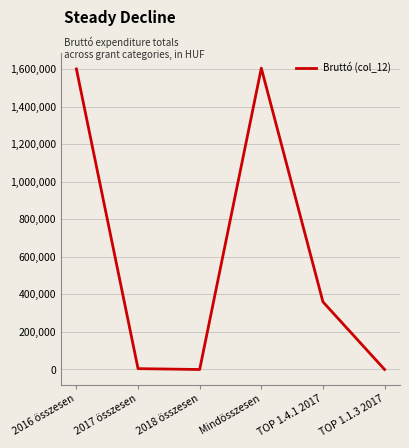

What is the difference between the values at 2018 összesen and 2016 összesen?

1600000